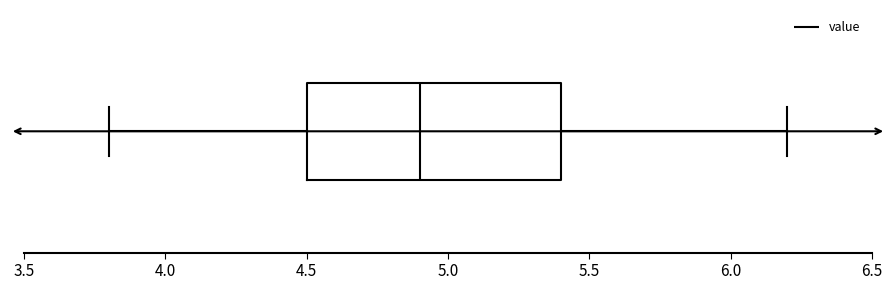

Where does the left whisker of the box end on the x-axis? The values are not printed on the chart, so give them approximately, as read against the axis.

3.8